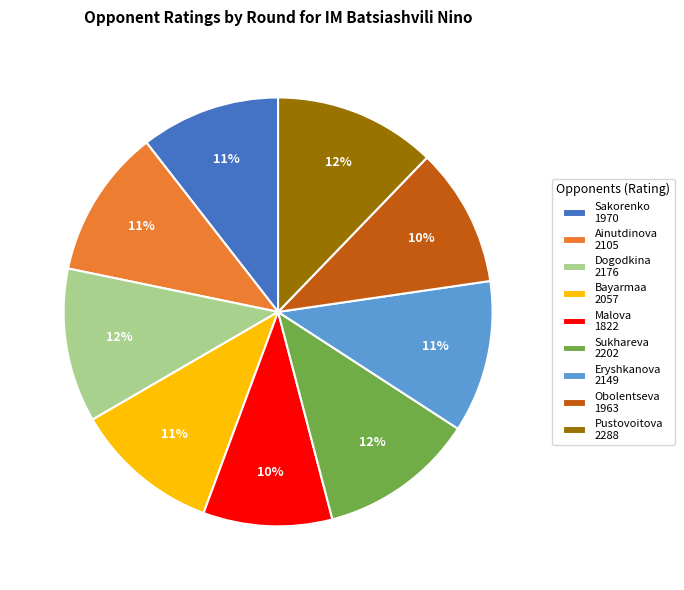

Is there a majority slice in this chart?

No